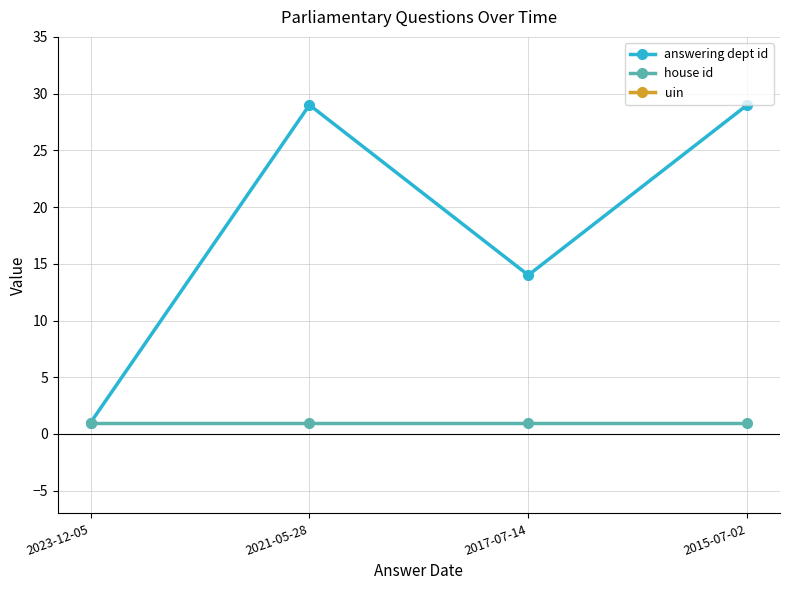

Which has a higher value, 2023-12-05 or 2021-05-28?

2021-05-28